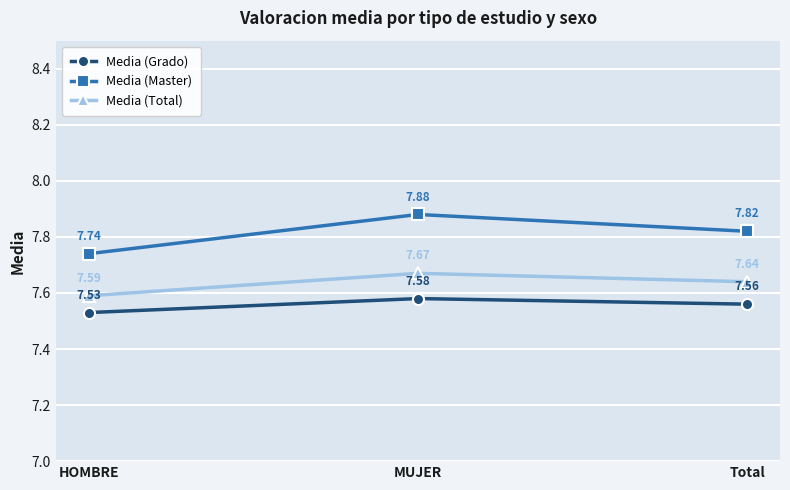

Where is Media (Grado) nearest to the value 7?

HOMBRE